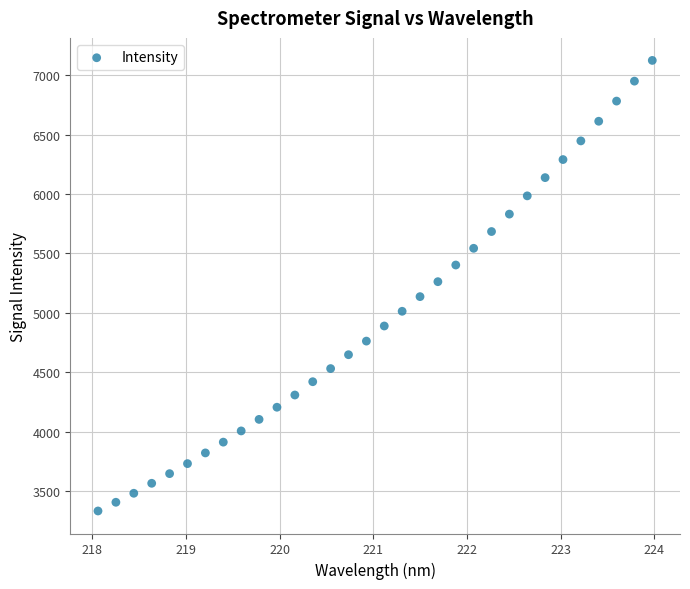

What is the range of Y values (max minus min)?

3793.6